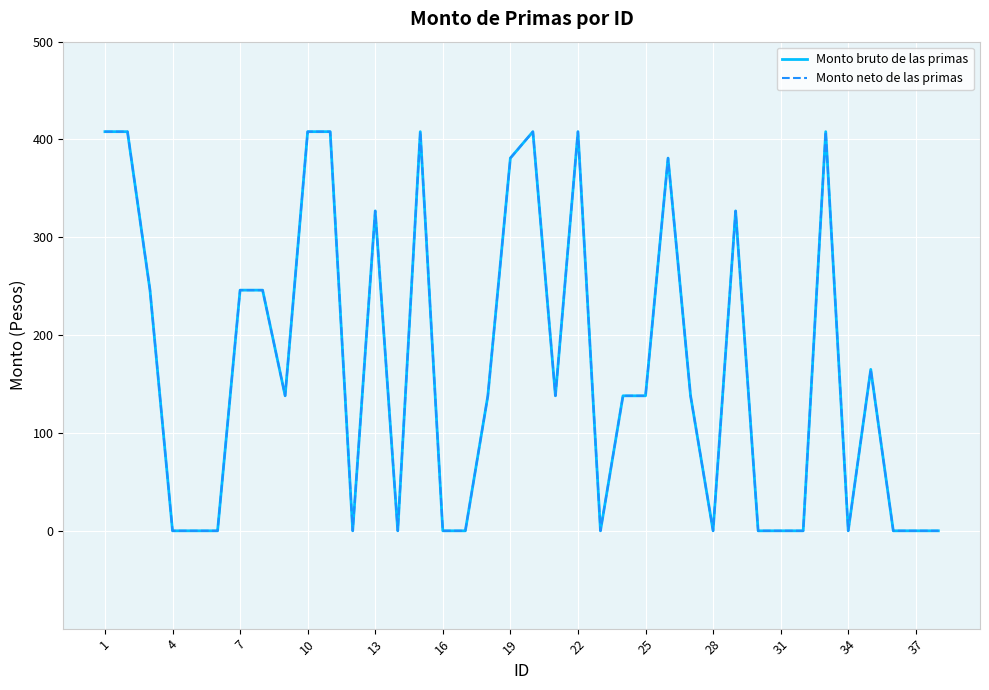

Which series has the largest total across all categories?

Monto bruto de las primas